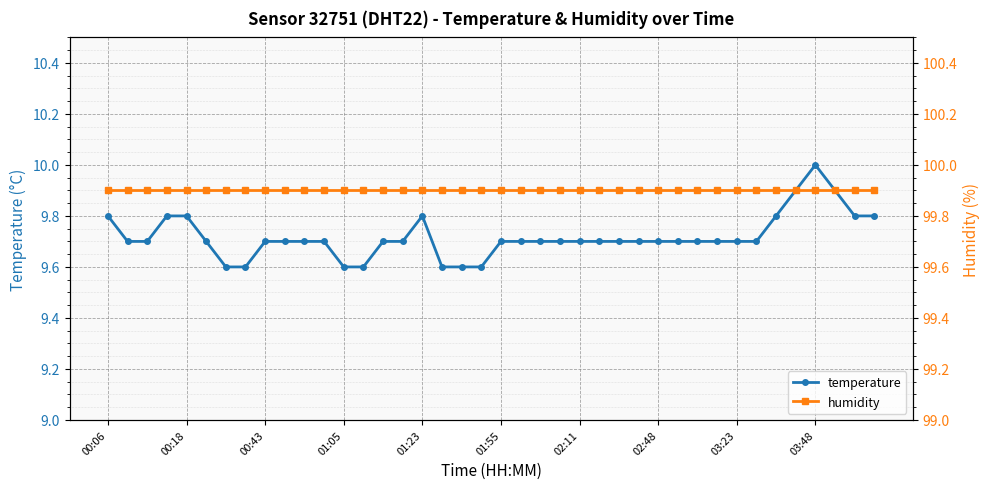

Is it true that temperature equals 6.7 at 01:05?

False